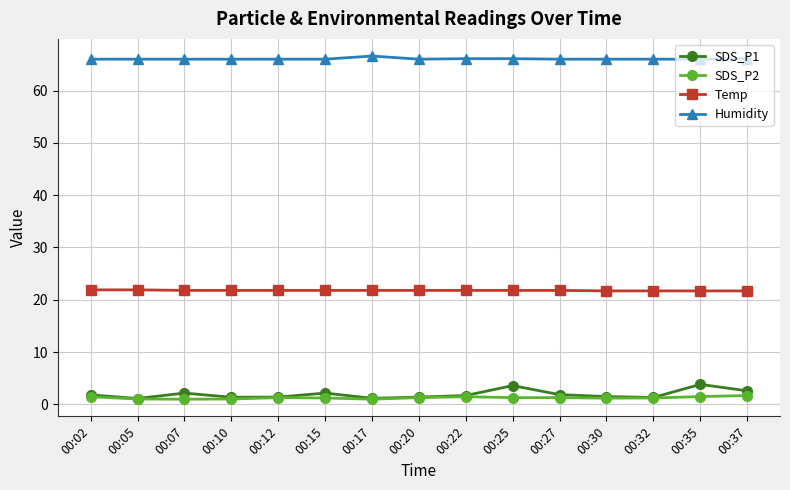

At which category does SDS_P1 reach its first local peak?

00:07